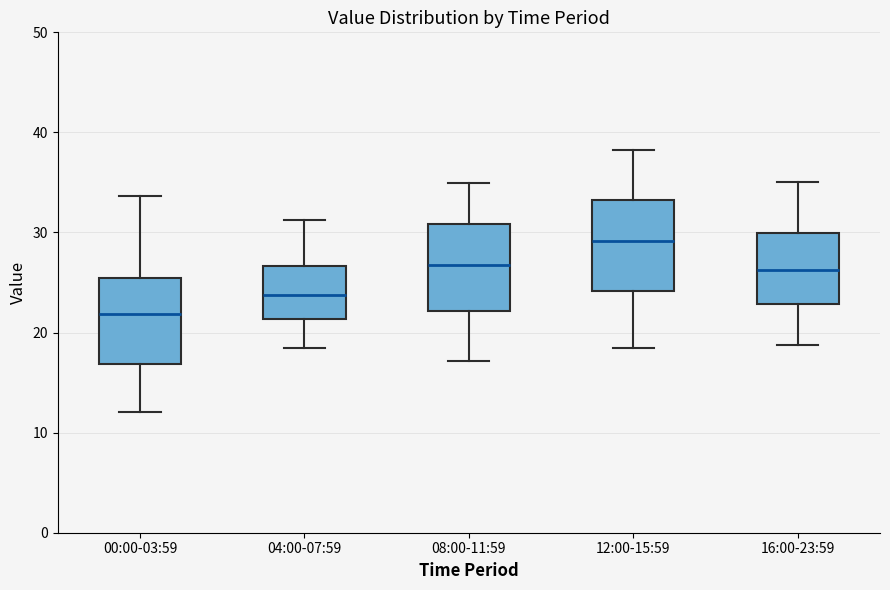

Which box has the highest median line?

12:00-15:59